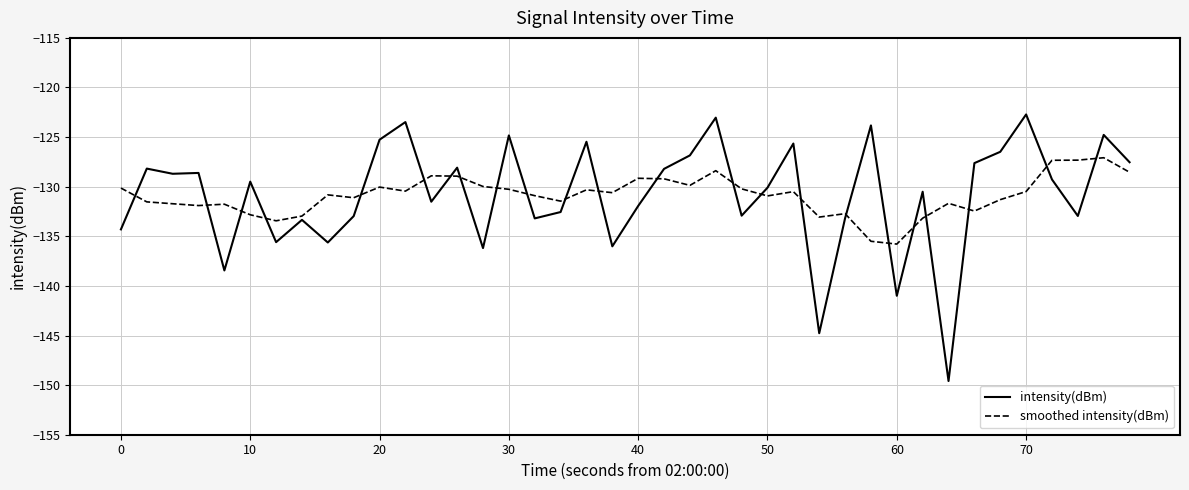

What is the lowest value of the smoothed intensity(dBm) series?

-135.8